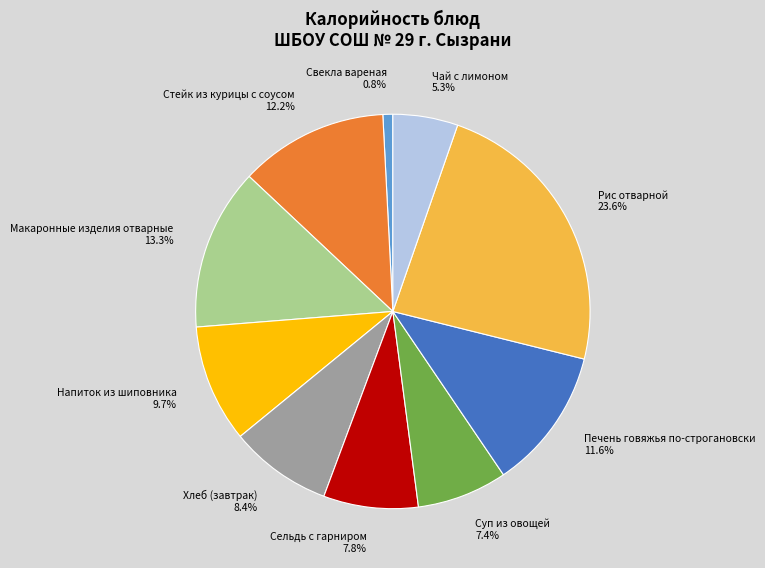

True or false: Рис отварной accounts for 14% of the total.

False